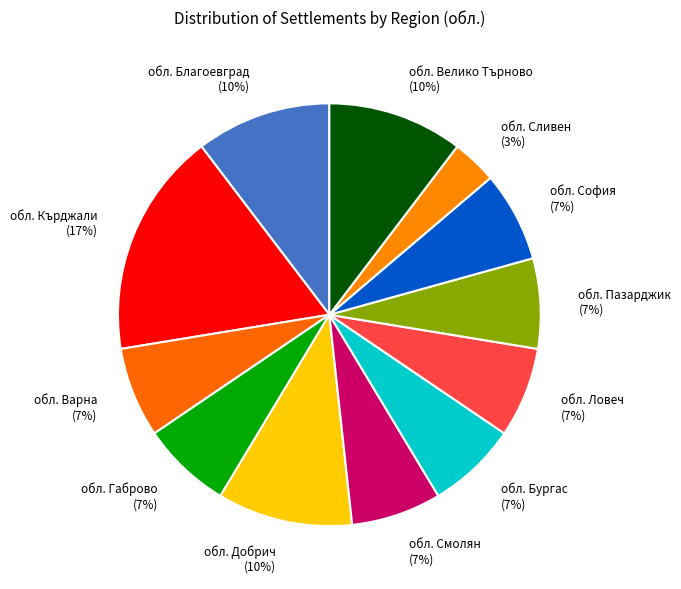

Which has a higher value, обл. Кърджали (17%) or обл. Велико Търново (10%)?

обл. Кърджали (17%)